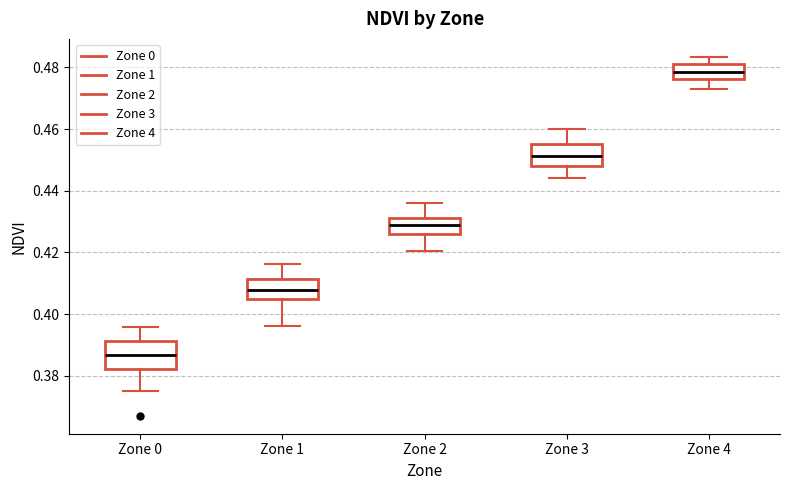

Reading left to right, transcribe this box plot: for each box, give where its median line is, the range the box spans, and where its two whiskers end, as read against the y-axis. The values are not printed on the chart, so give them approximately, as read against the axis.

Zone 0: median 0.386, box 0.382 to 0.392, whiskers 0.376 to 0.396
Zone 1: median 0.408, box 0.404 to 0.412, whiskers 0.396 to 0.416
Zone 2: median 0.428, box 0.426 to 0.432, whiskers 0.420 to 0.436
Zone 3: median 0.452, box 0.448 to 0.456, whiskers 0.444 to 0.460
Zone 4: median 0.478, box 0.476 to 0.482, whiskers 0.474 to 0.484